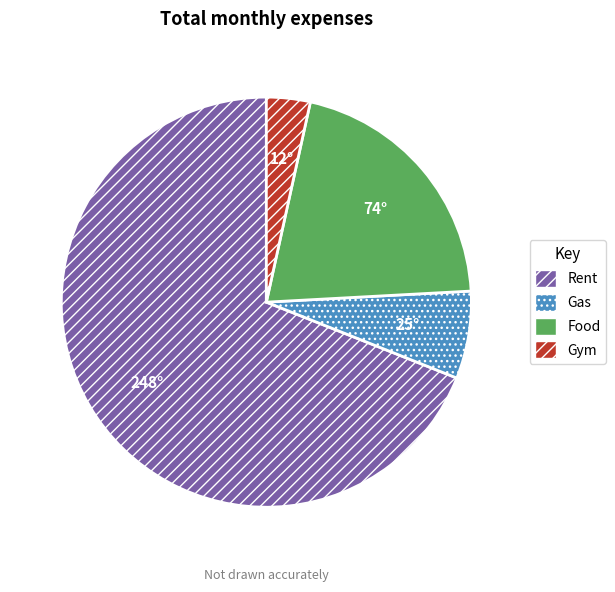

True or false: Gym accounts for 3% of the total.

True